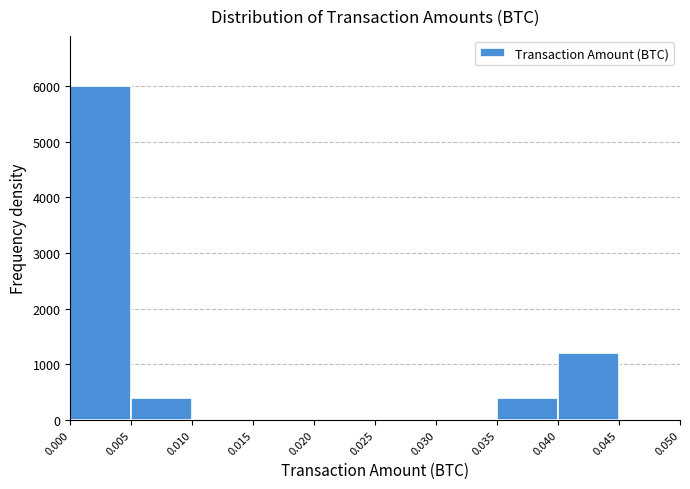

What is the height of the bar covering 0.000 to 0.005 on the x-axis? The values are not printed on the chart, so give them approximately, as read against the axis.

6000